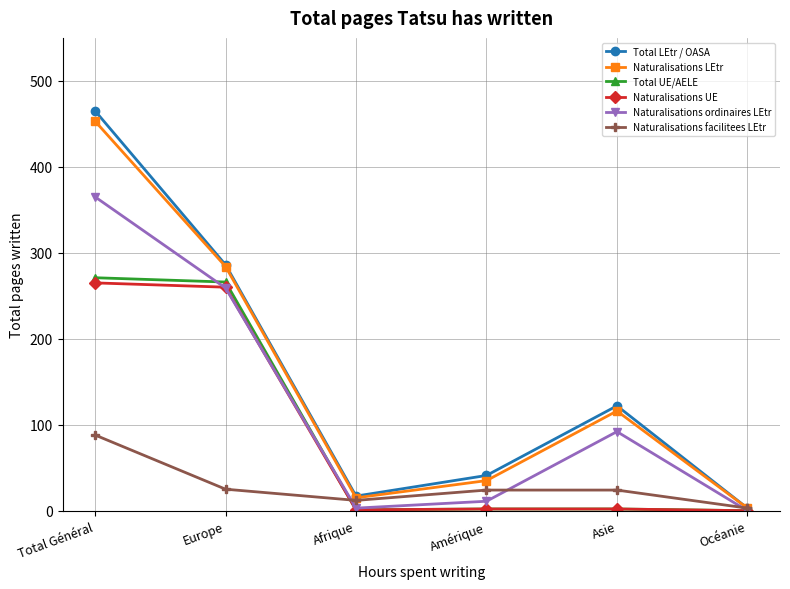

The Naturalisations ordinaires LEtr series shows 92 at Asie. True or false?

True